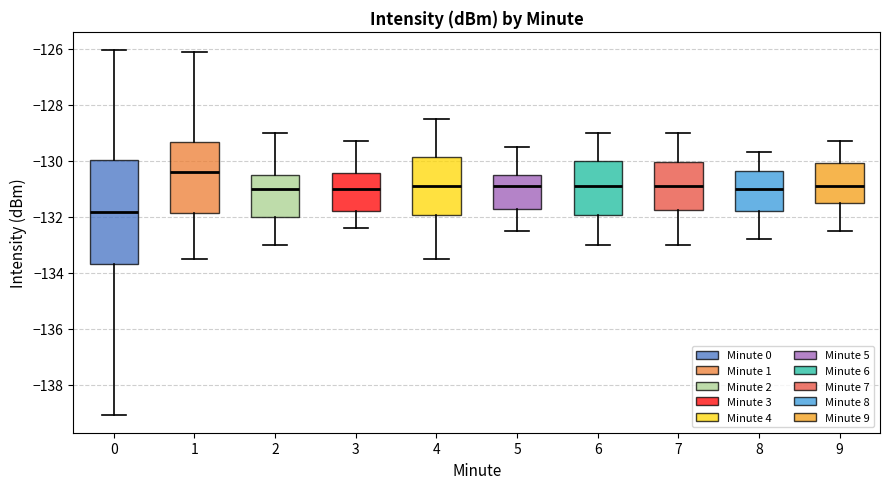

Reading left to right, read every box against the y-axis: the position of its median line, the range the box covers, and the ends of its whiskers. The values are not printed on the chart, so give them approximately, as read against the axis.

0: median -131.8, box -133.6 to -130.0, whiskers -139.0 to -126.0
1: median -130.4, box -131.8 to -129.4, whiskers -133.4 to -126.2
2: median -131.0, box -132.0 to -130.4, whiskers -133.0 to -129.0
3: median -131.0, box -131.8 to -130.4, whiskers -132.4 to -129.2
4: median -130.8, box -132.0 to -129.8, whiskers -133.4 to -128.4
5: median -130.8, box -131.8 to -130.4, whiskers -132.4 to -129.4
6: median -130.8, box -132.0 to -130.0, whiskers -133.0 to -129.0
7: median -130.8, box -131.8 to -130.0, whiskers -133.0 to -129.0
8: median -131.0, box -131.8 to -130.4, whiskers -132.8 to -129.6
9: median -130.8, box -131.4 to -130.0, whiskers -132.4 to -129.2